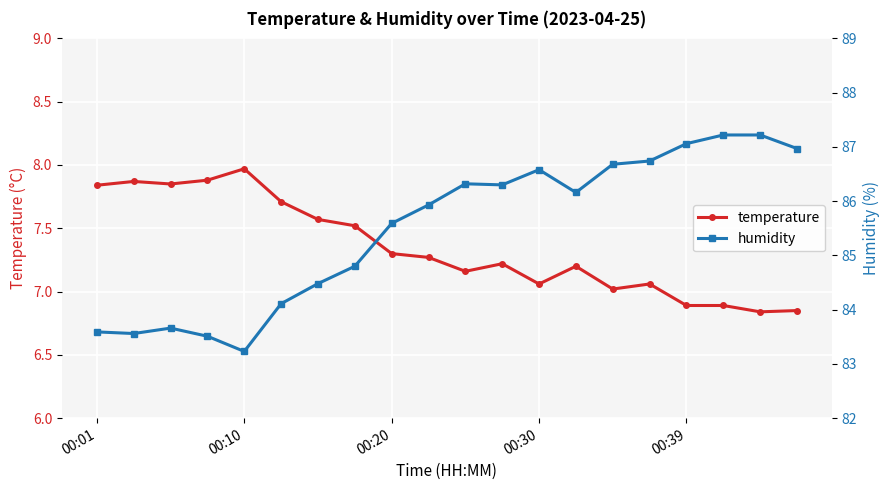

Rank the series at 14 from lowest to highest value.

temperature, humidity